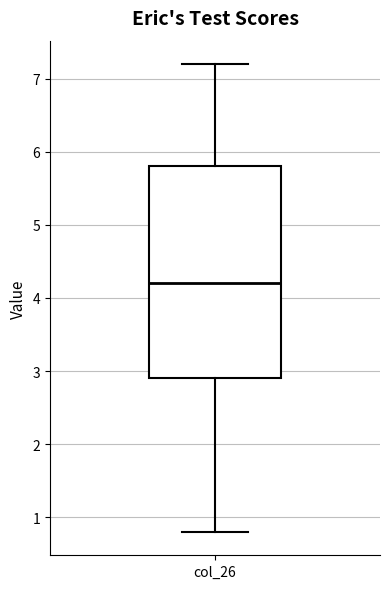

Read this box plot against the y-axis: the position of the median line, the range covered by the box, and the ends of both whiskers. The values are not printed on the chart, so give them approximately, as read against the axis.

median 4.2, box 2.9 to 5.8, whiskers 0.8 to 7.2